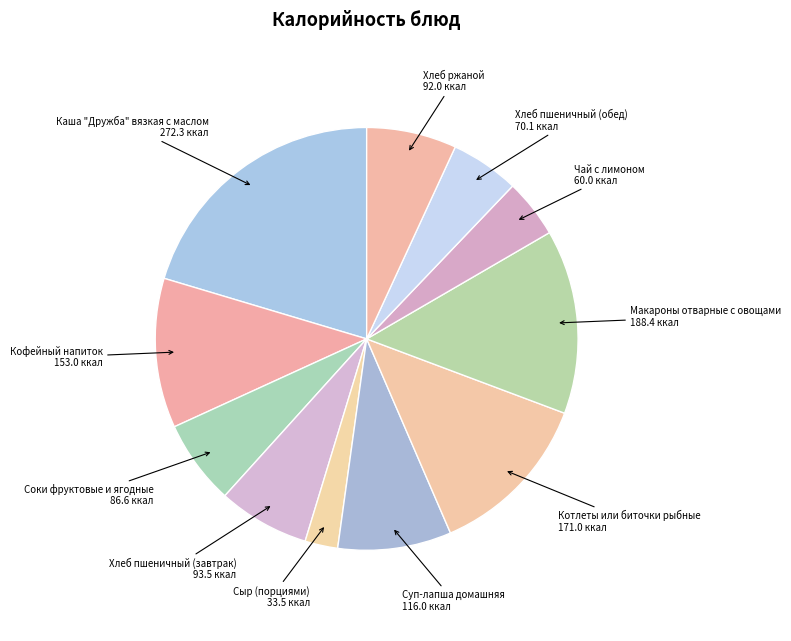

Which has a higher value, Кофейный напиток or Суп-лапша домашняя?

Кофейный напиток